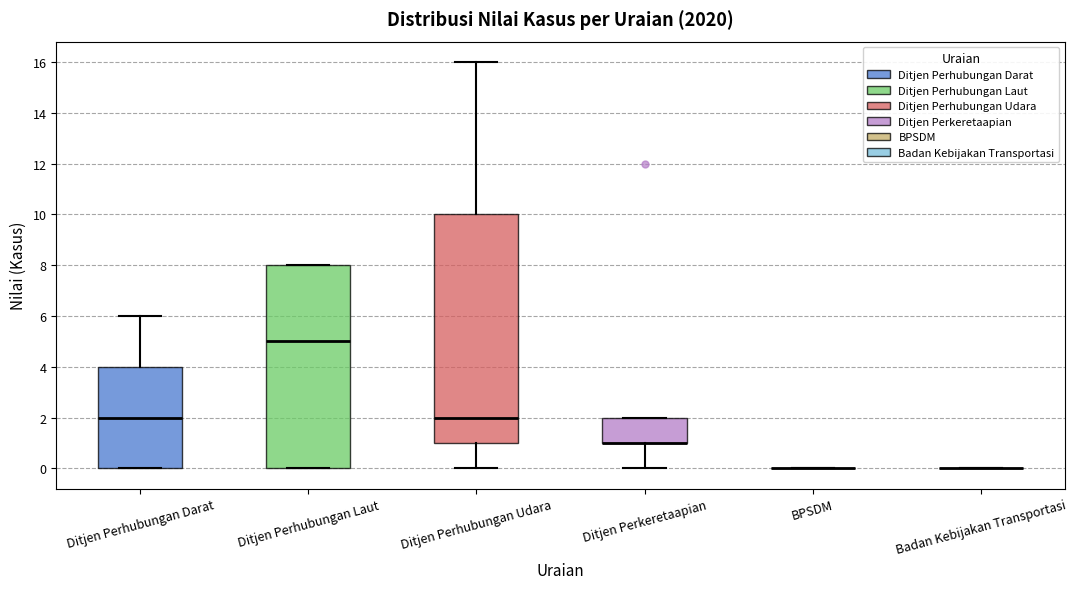

Comparing the boxes themselves (not the whiskers), which one is the tallest?

Ditjen Perhubungan Udara